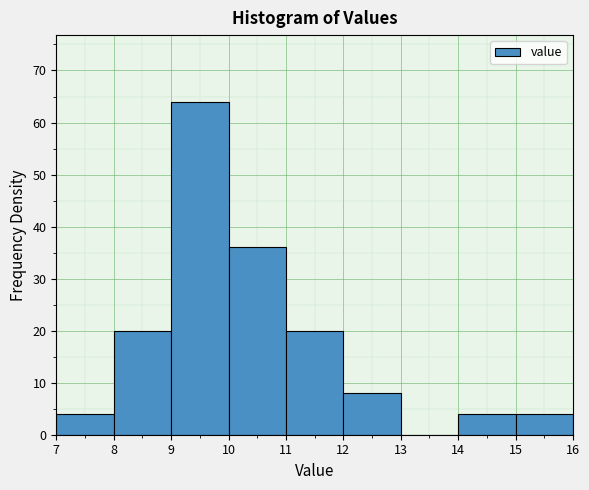

Reading left to right, list every bar in this chart as the range it spans on the x-axis followed by its height. The values are not printed on the chart, so give them approximately, as read against the axis.

7 to 8: 4
8 to 9: 20
9 to 10: 64
10 to 11: 36
11 to 12: 20
12 to 13: 8
13 to 14: 0
14 to 15: 4
15 to 16: 4